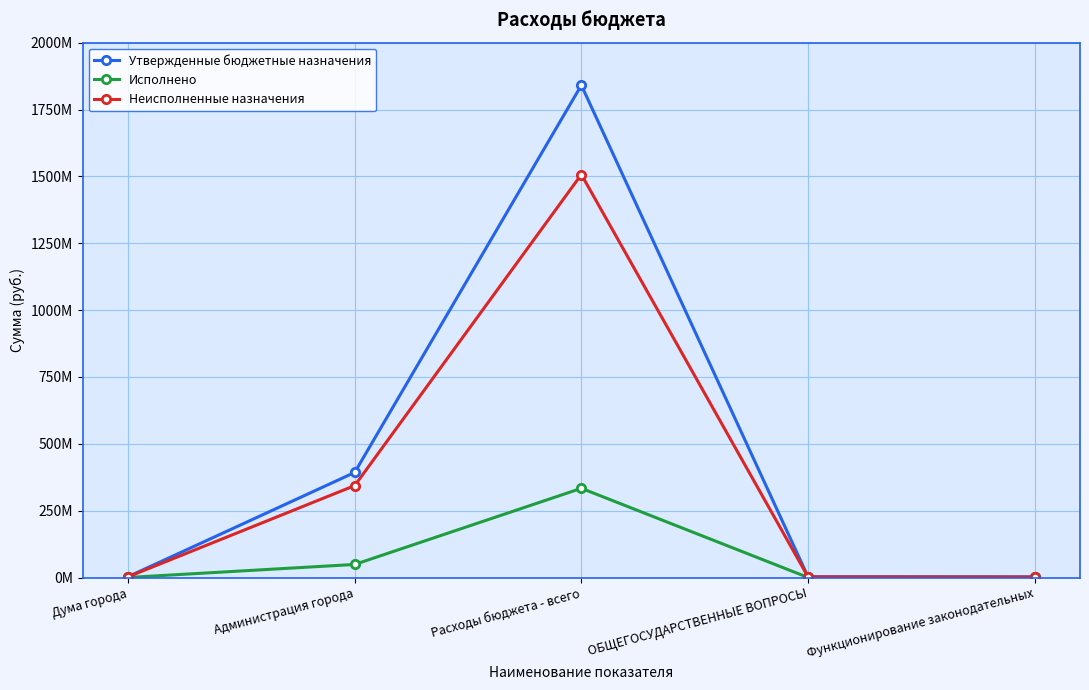

Is this an area chart (filled region under the line)?

No